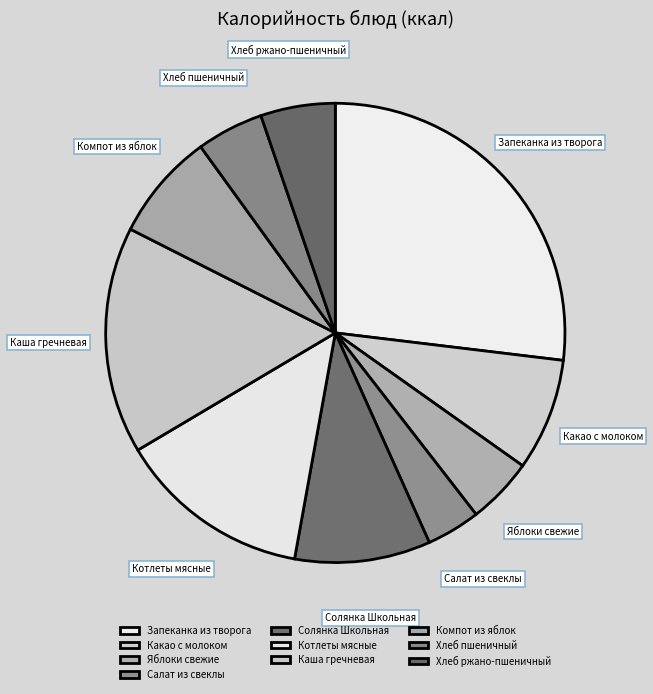

What is the ratio of the value at Солянка Школьная to the value at Котлеты мясные?

0.7